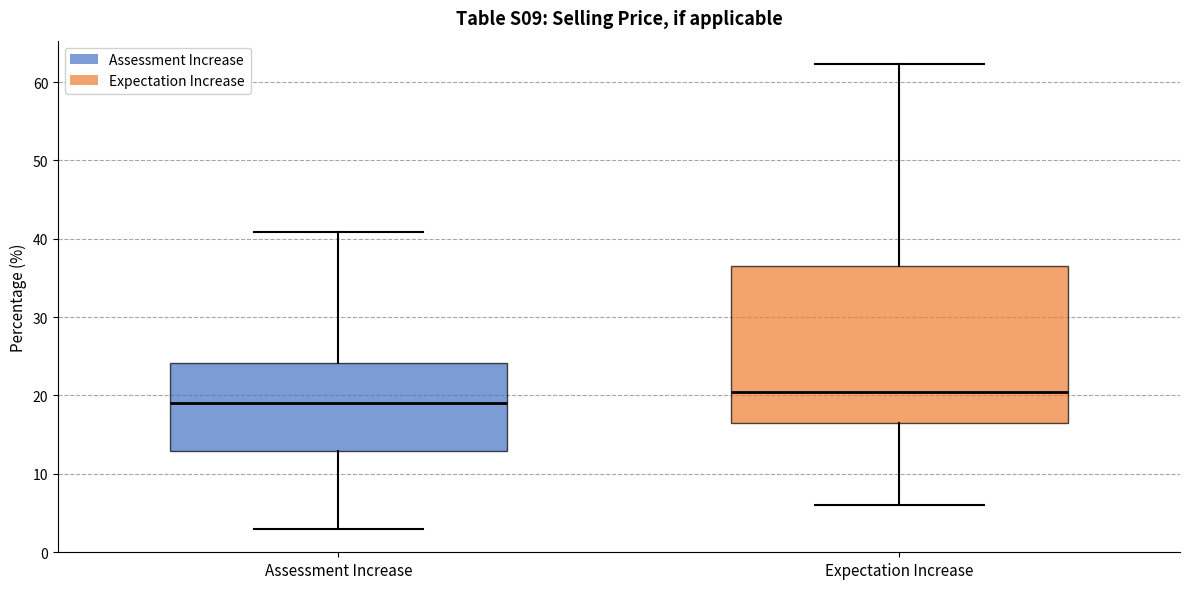

Reading left to right, transcribe this box plot: for each box, give where its median line is, the range the box spans, and where its two whiskers end, as read against the y-axis. The values are not printed on the chart, so give them approximately, as read against the axis.

Assessment Increase: median 19, box 13 to 24, whiskers 3 to 41
Expectation Increase: median 20, box 16 to 37, whiskers 6 to 62